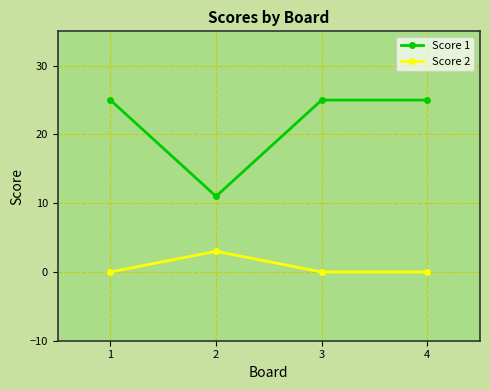

What is the difference between the maximum and minimum values in the Score 1 series?

14